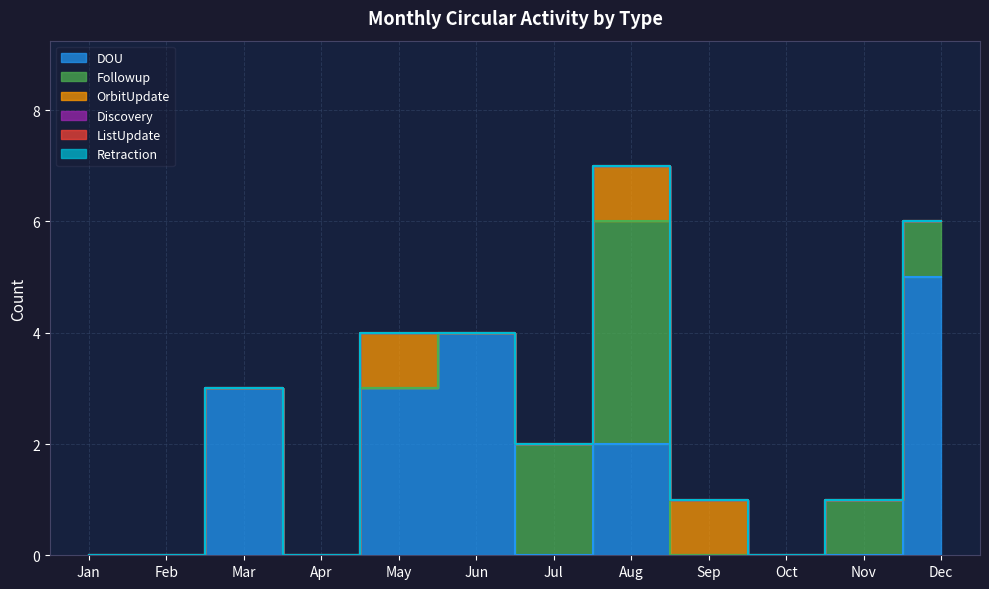

List the series in order of their peak value, lowest first.

Discovery, ListUpdate, Retraction, OrbitUpdate, Followup, DOU